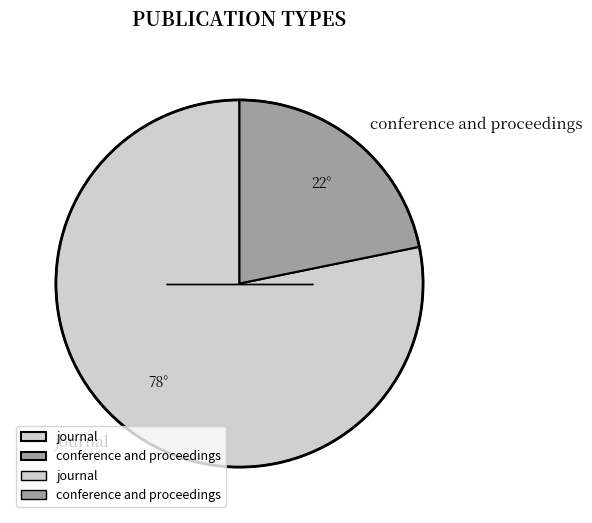

How many segments does this pie chart have?

2